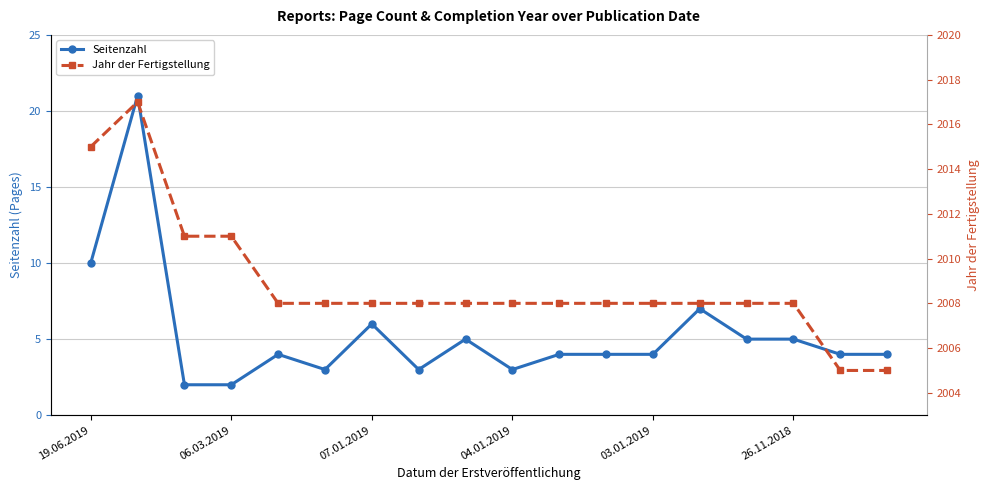

What is the maximum value for Seitenzahl?

21